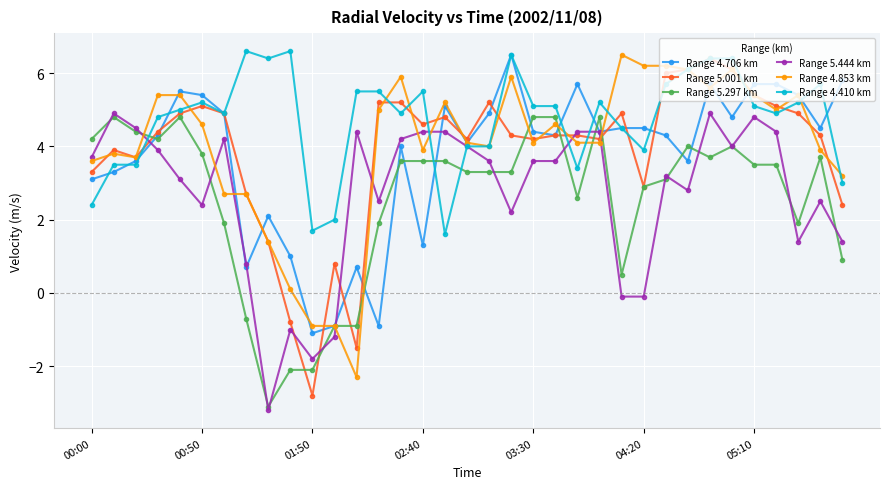

What is the maximum value shown in the chart?

6.6